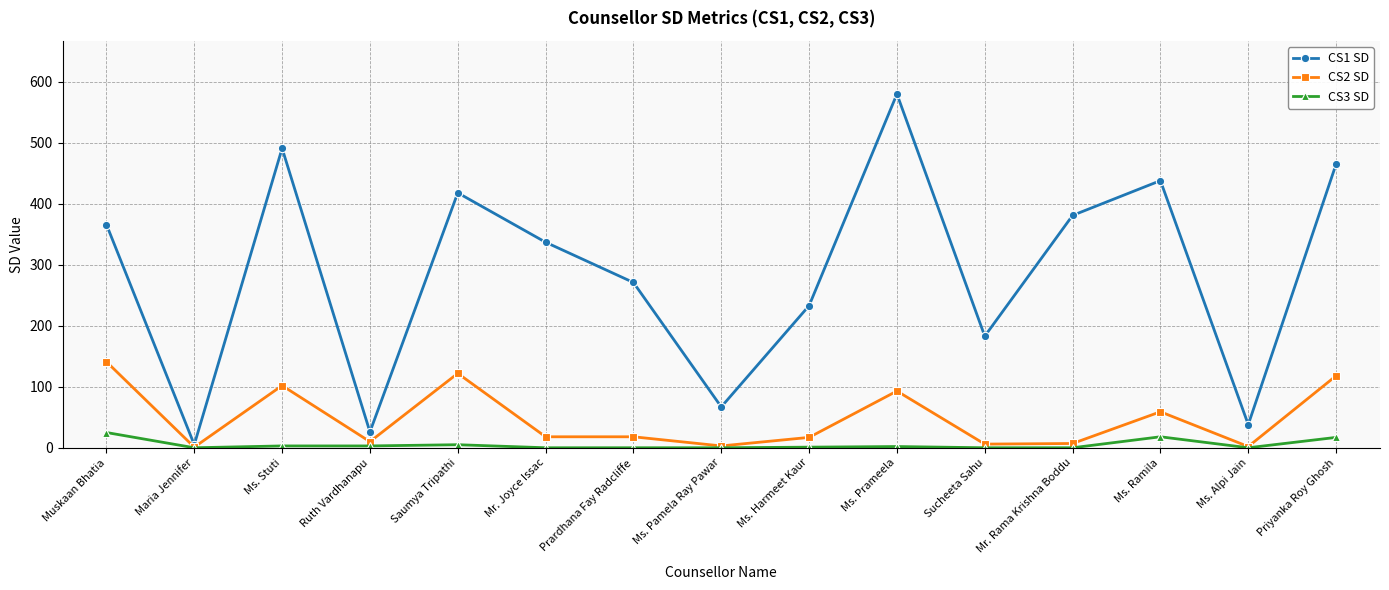

True or false: CS3 SD has a value of 0 at Ms. Pamela Ray Pawar.

True